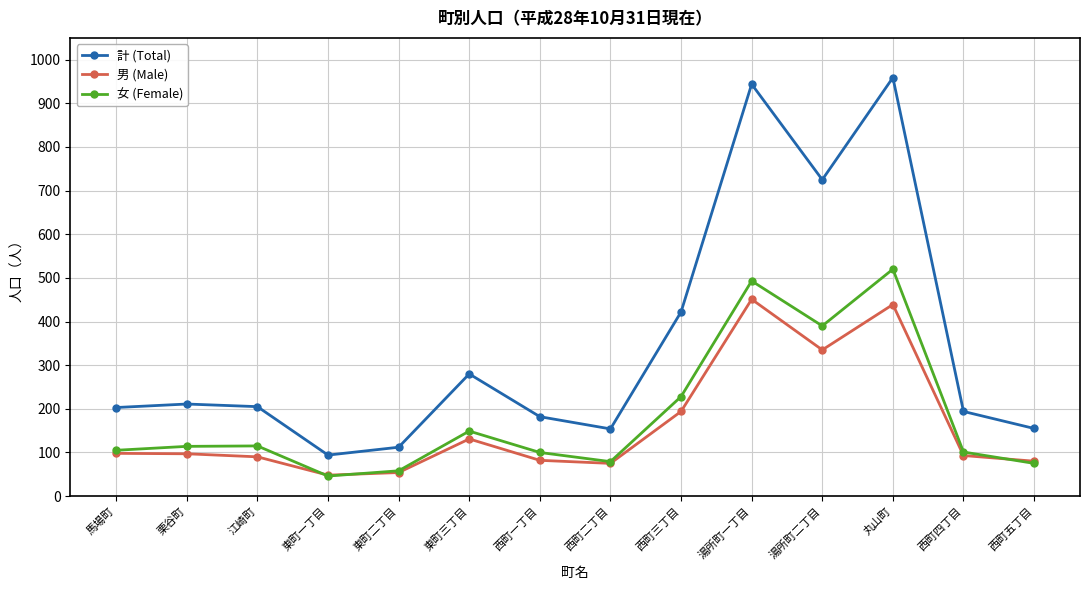

True or false: 女 (Female) has more than 0 interior local peaks.

True